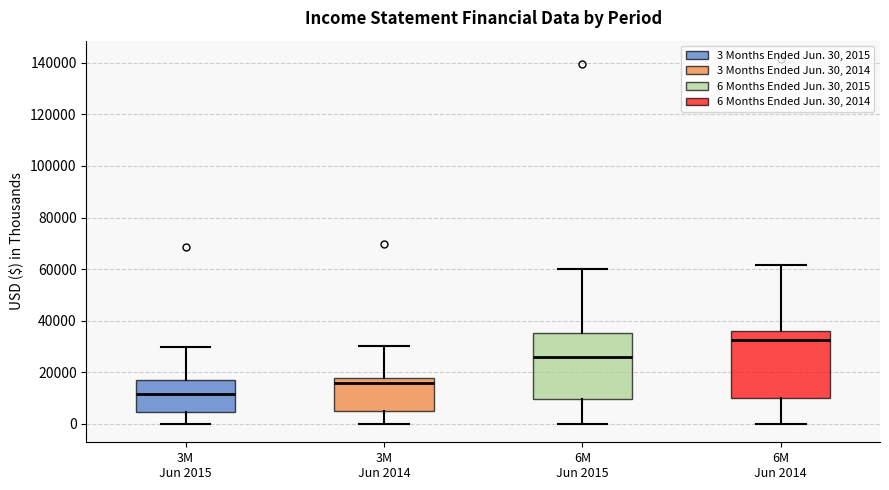

Reading left to right, transcribe this box plot: for each box, give where its median line is, the range the box spans, and where its two whiskers end, as read against the y-axis. The values are not printed on the chart, so give them approximately, as read against the axis.

3M Jun 2015: median 12000, box 4000 to 18000, whiskers 0 to 30000
3M Jun 2014: median 16000, box 6000 to 18000, whiskers 0 to 30000
6M Jun 2015: median 26000, box 10000 to 36000, whiskers 0 to 60000
6M Jun 2014: median 32000, box 10000 to 36000, whiskers 0 to 62000